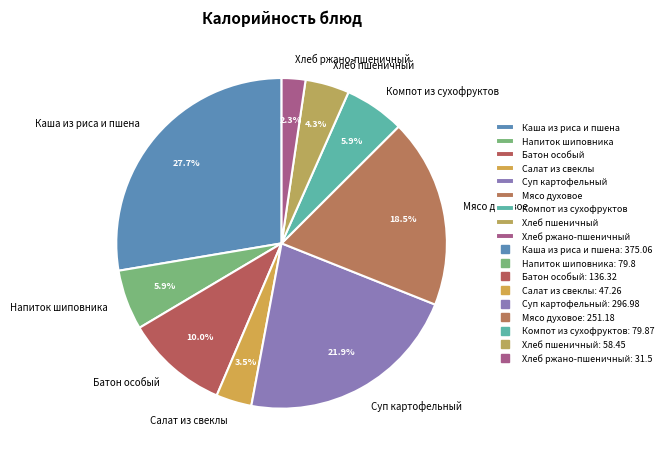

To the nearest percent, what is the average slice percentage?

11%